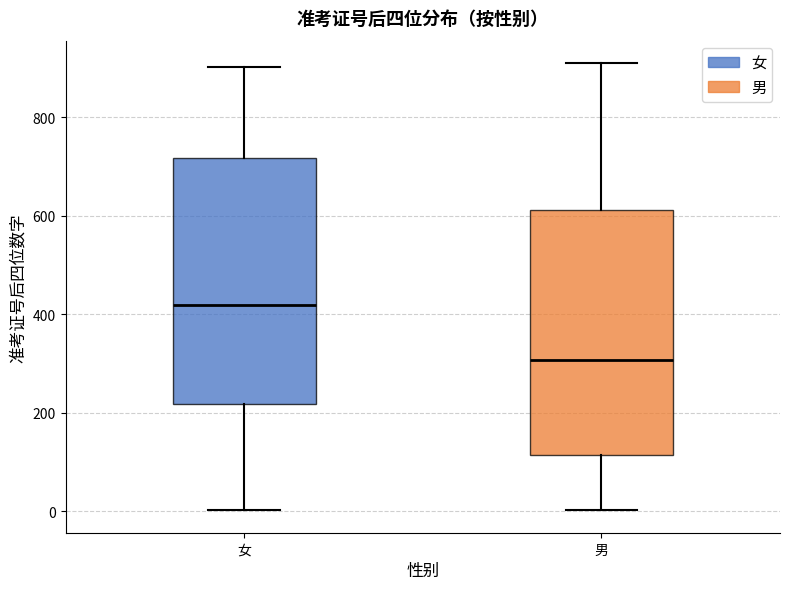

Reading left to right, transcribe this box plot: for each box, give where its median line is, the range the box spans, and where its two whiskers end, as read against the y-axis. The values are not printed on the chart, so give them approximately, as read against the axis.

女: median 420, box 220 to 720, whiskers 0 to 900
男: median 300, box 120 to 620, whiskers 0 to 920